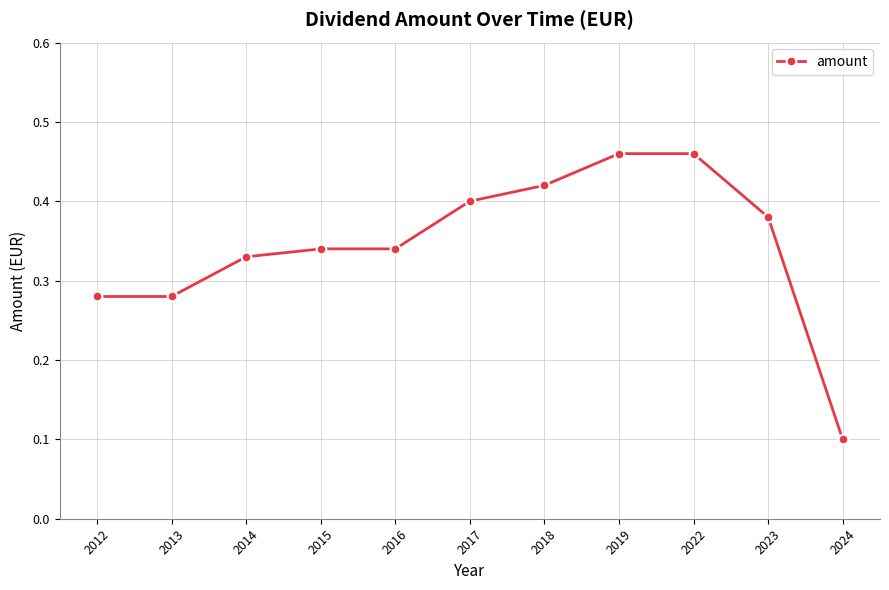

What is the smallest value displayed?

0.1